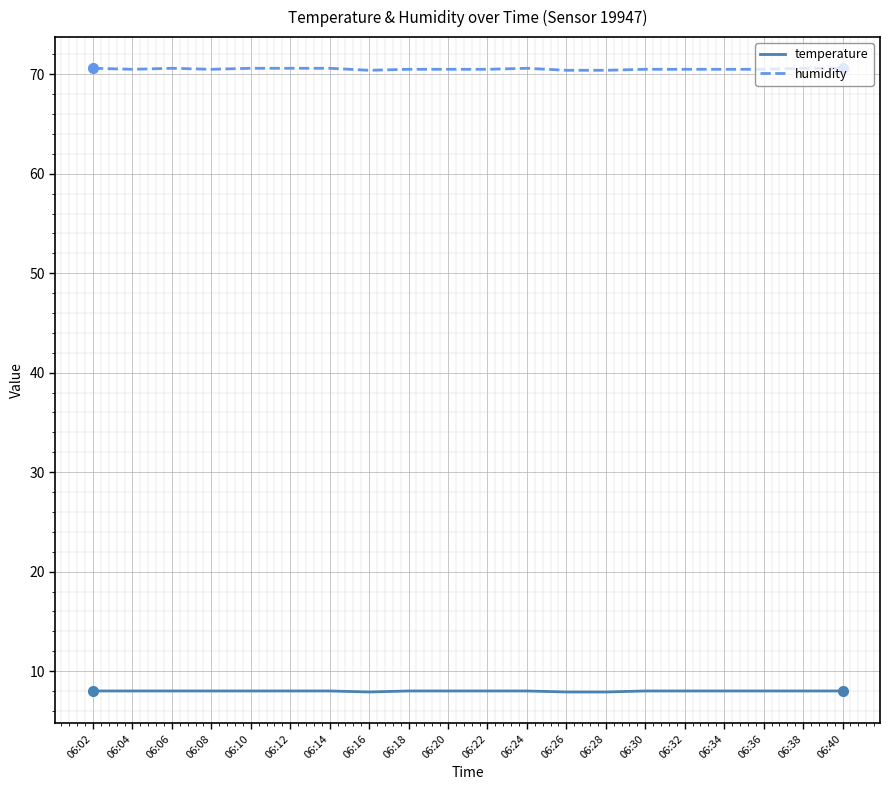

True or false: humidity and temperature intersect in this chart.

False